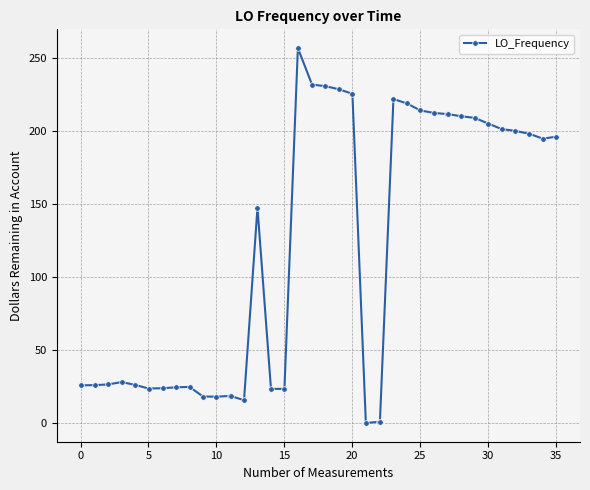

What is the maximum value shown in the chart?

256.7